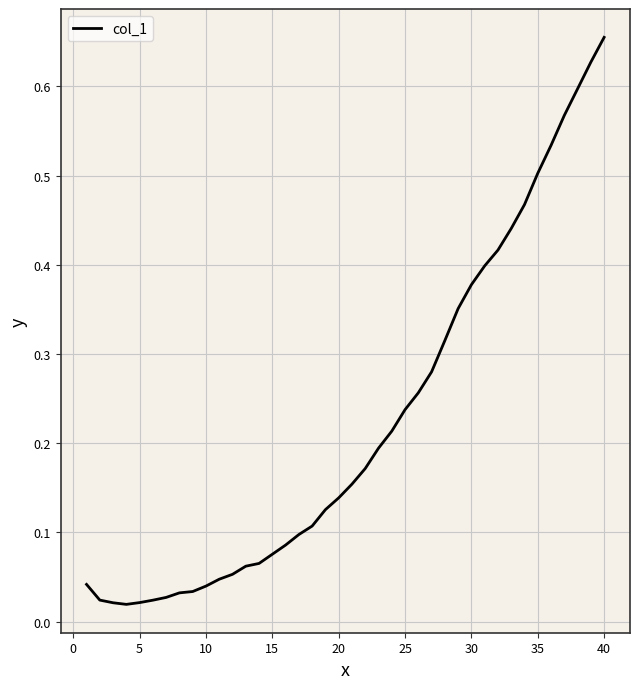

At which category does the chart reach its peak across all series?

40